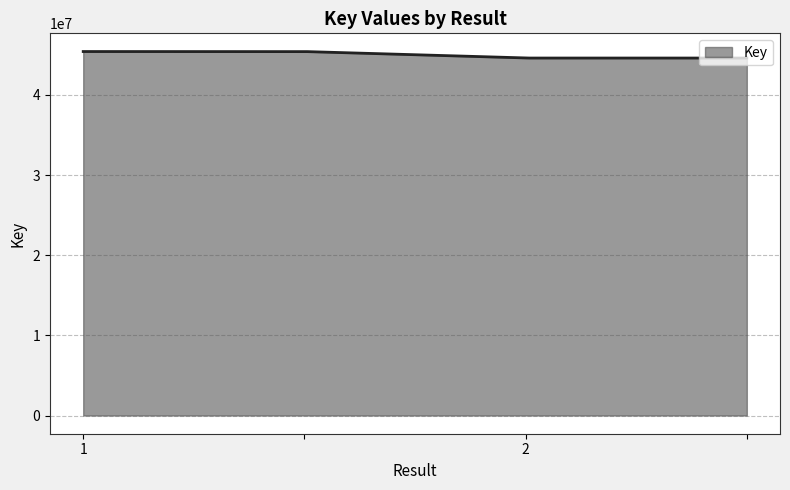

What is the smallest value displayed?

44612728.0